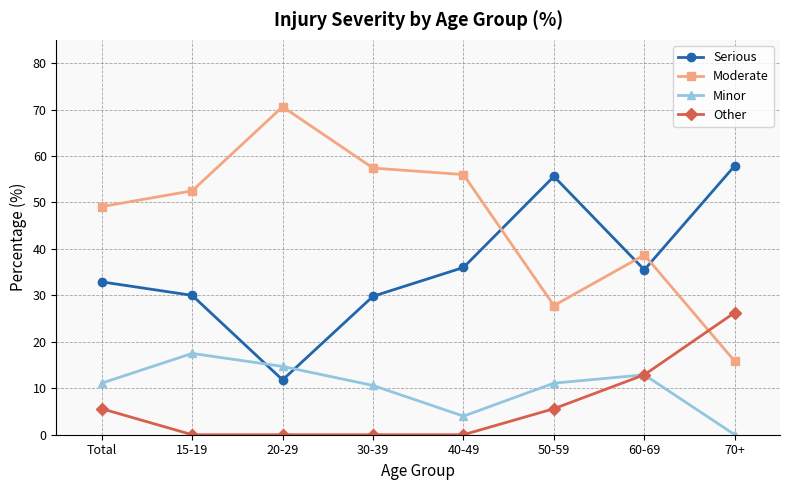

How many values in Minor are above zero?

7